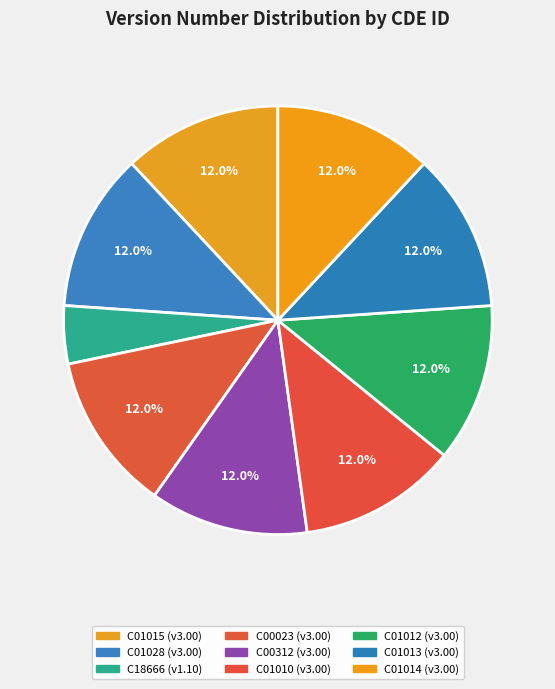

Which slice is the smallest?

C18666